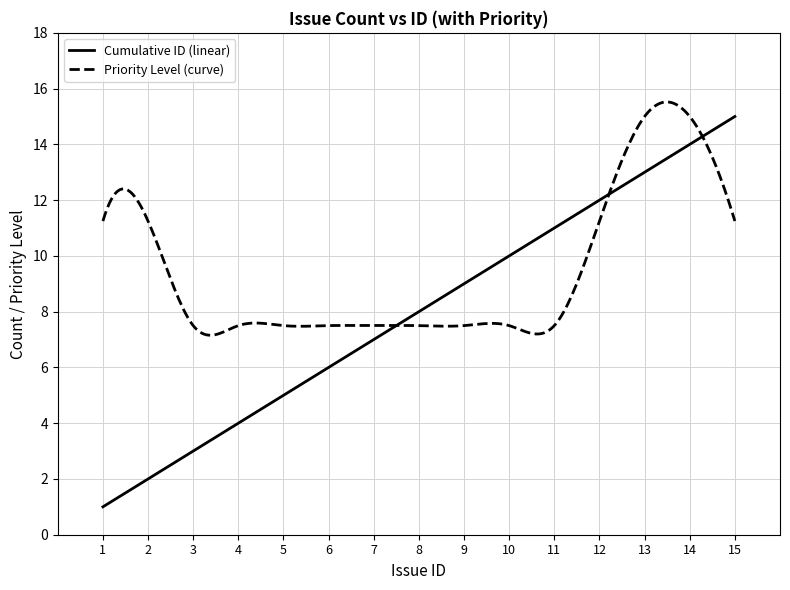

Reading left to right, what are all the values shown in this chart?

1=1	2=2	3=3	4=4	5=5	6=6	7=7	8=8	9=9	10=10	11=11	12=12	13=13	14=14	15=15